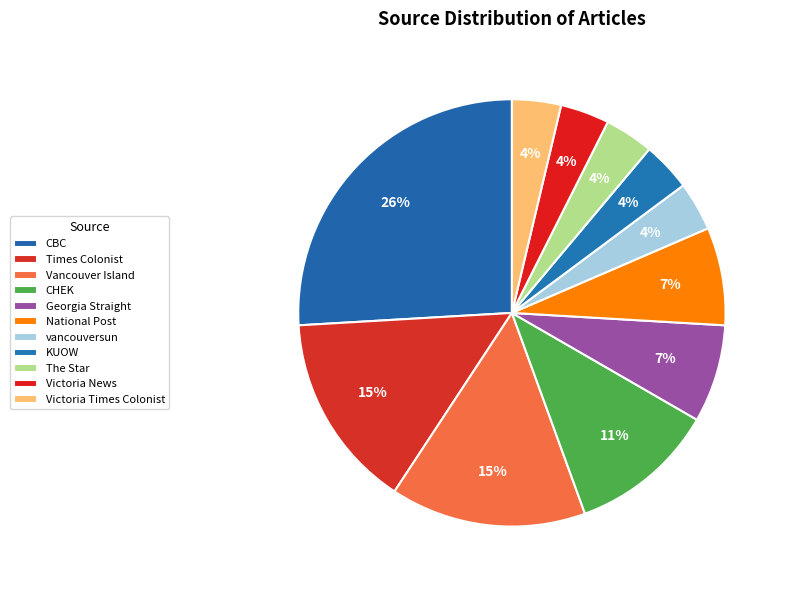

How many segments does this pie chart have?

11